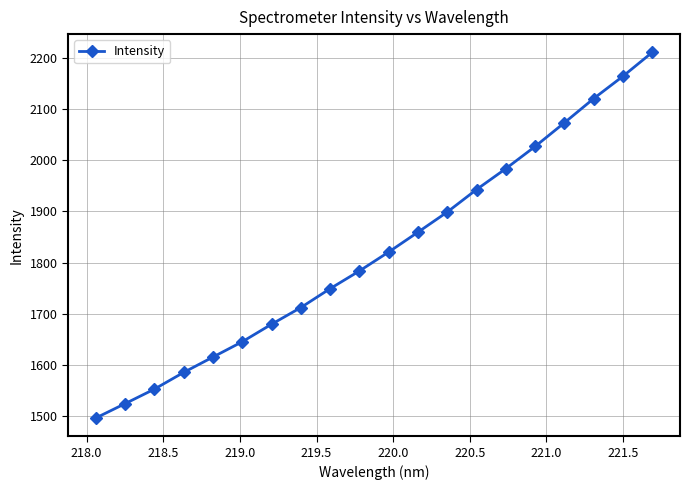

What is the smallest value displayed?

1496.9